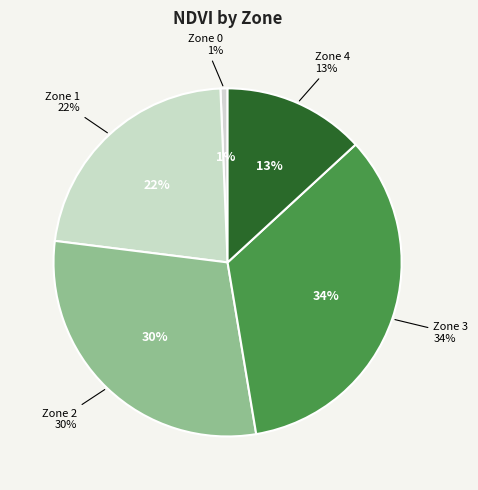

To the nearest percent, what portion does Zone 3 represent?

34%